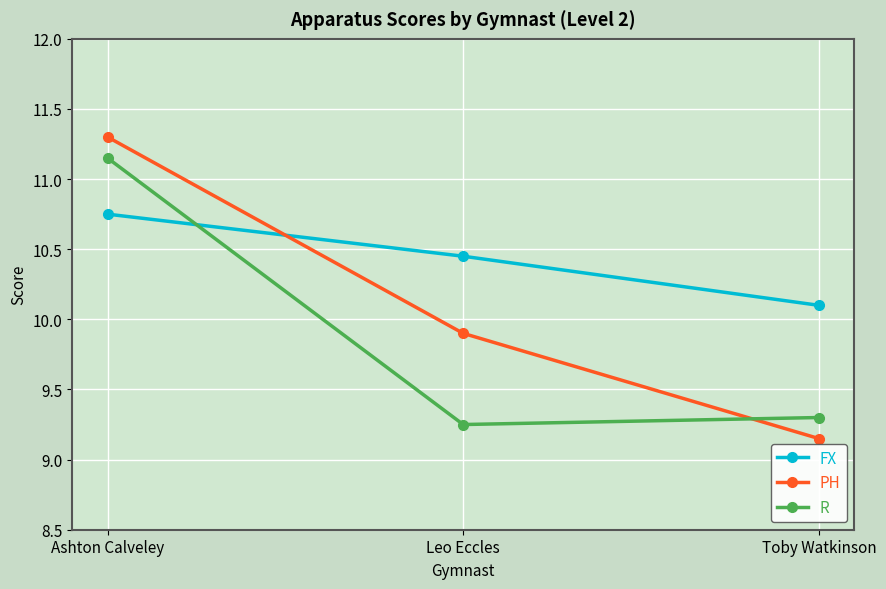

List the labels in order of R value, largest first.

Ashton Calveley, Toby Watkinson, Leo Eccles